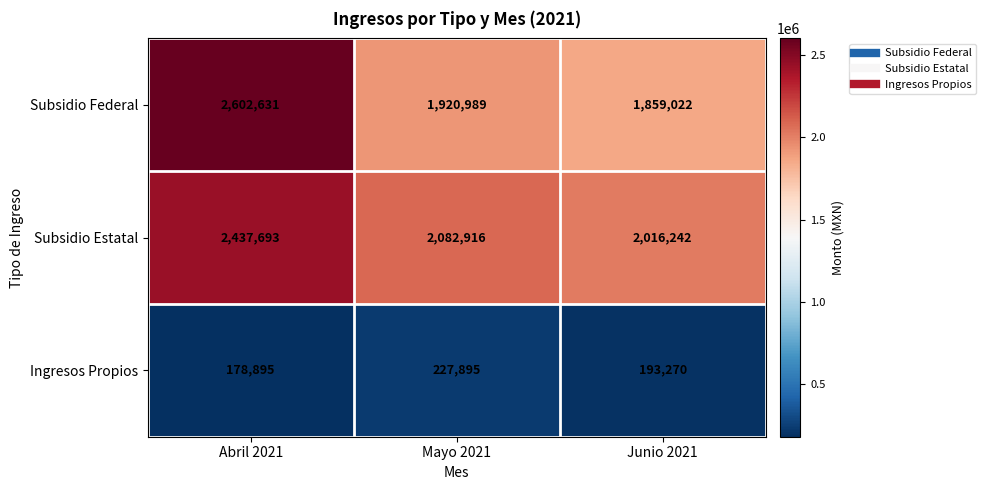

What is the total value across all series at Abril 2021?

5219219